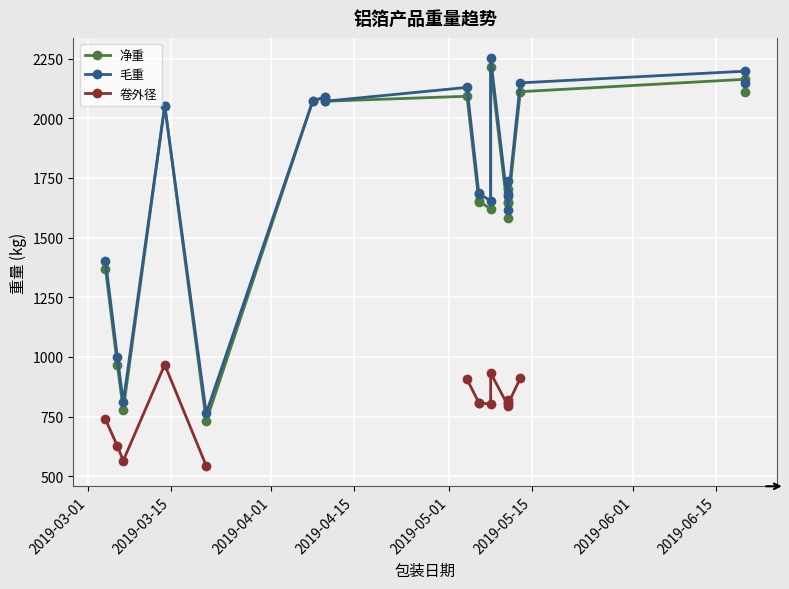

True or false: 卷外径 and 净重 intersect in this chart.

False